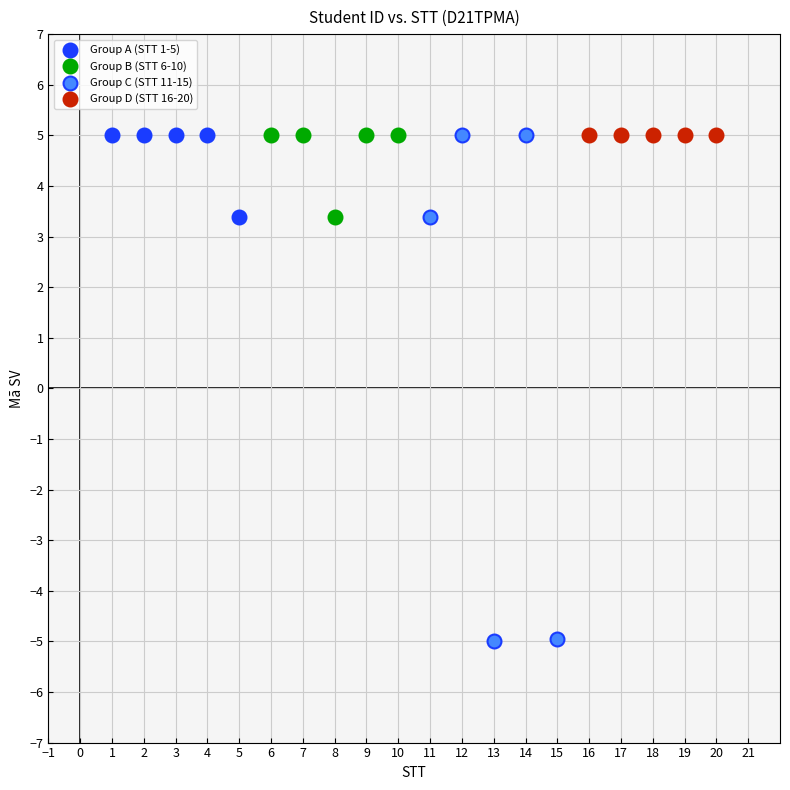

Which series contains the lowest Y value?

Group C (STT 11-15)